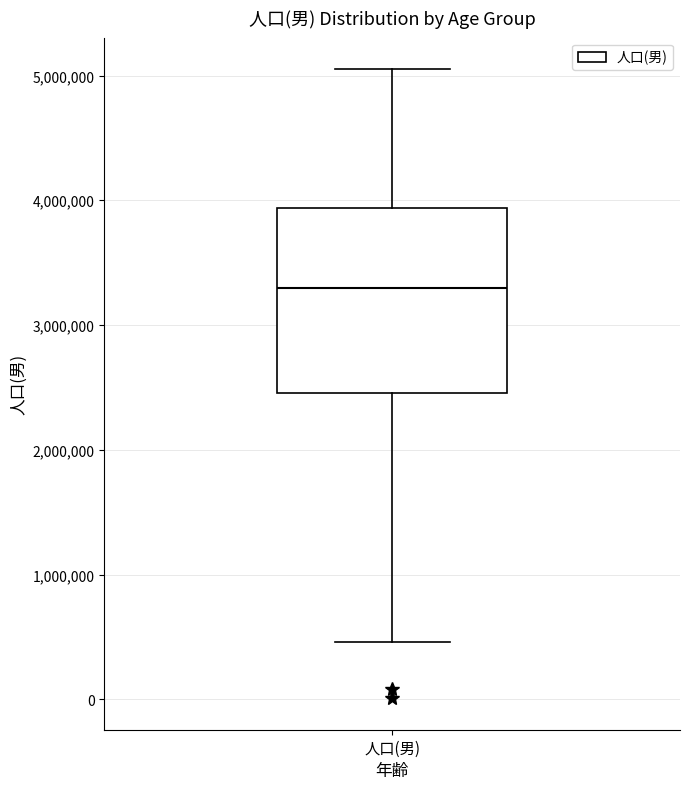

Transcribe this box plot: give where the median line is, the range the box spans, and where the two whiskers end, as read against the y-axis. The values are not printed on the chart, so give them approximately, as read against the axis.

median 3300000, box 2500000 to 3900000, whiskers 500000 to 5100000